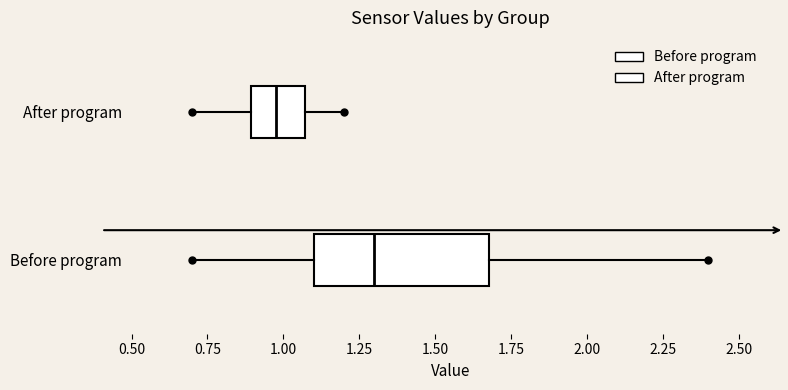

Where does the left whisker of the box for After program end on the x-axis? The values are not printed on the chart, so give them approximately, as read against the axis.

0.70